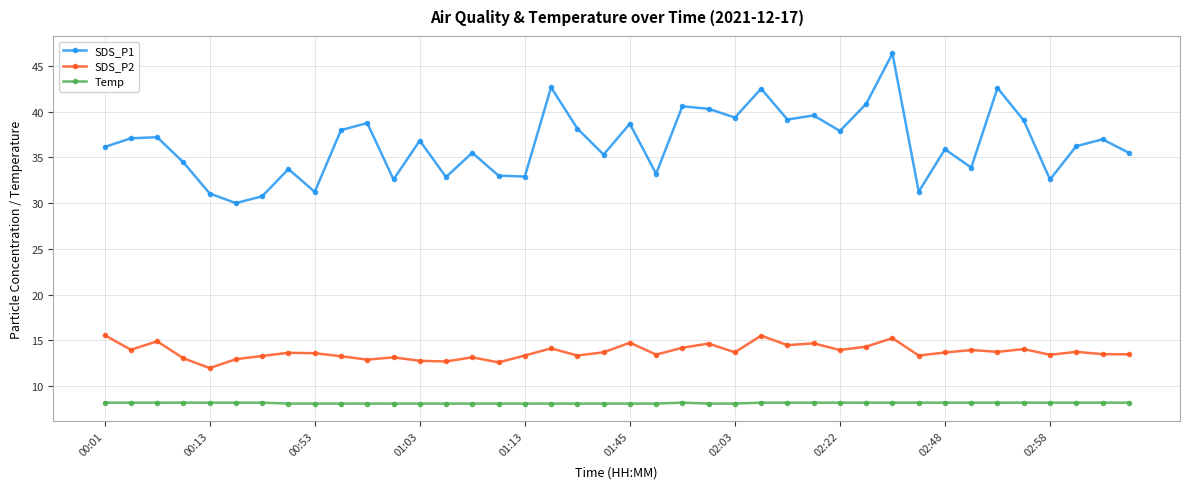

True or false: SDS_P2 and SDS_P1 intersect in this chart.

False